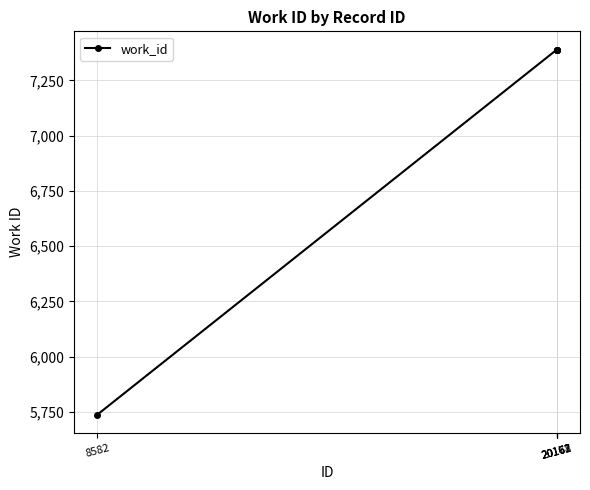

What is the value of the 5th point from the left?

7389